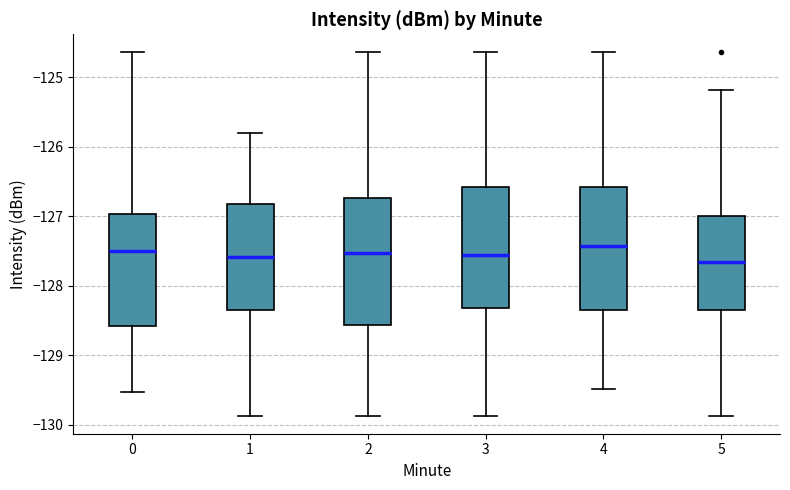

Reading left to right, read every box against the y-axis: the position of its median line, the range the box covers, and the ends of its whiskers. The values are not printed on the chart, so give them approximately, as read against the axis.

0: median -127.5, box -128.6 to -127.0, whiskers -129.5 to -124.6
1: median -127.6, box -128.3 to -126.8, whiskers -129.9 to -125.8
2: median -127.5, box -128.6 to -126.7, whiskers -129.9 to -124.6
3: median -127.6, box -128.3 to -126.6, whiskers -129.9 to -124.6
4: median -127.4, box -128.3 to -126.6, whiskers -129.5 to -124.6
5: median -127.7, box -128.3 to -127.0, whiskers -129.9 to -125.2